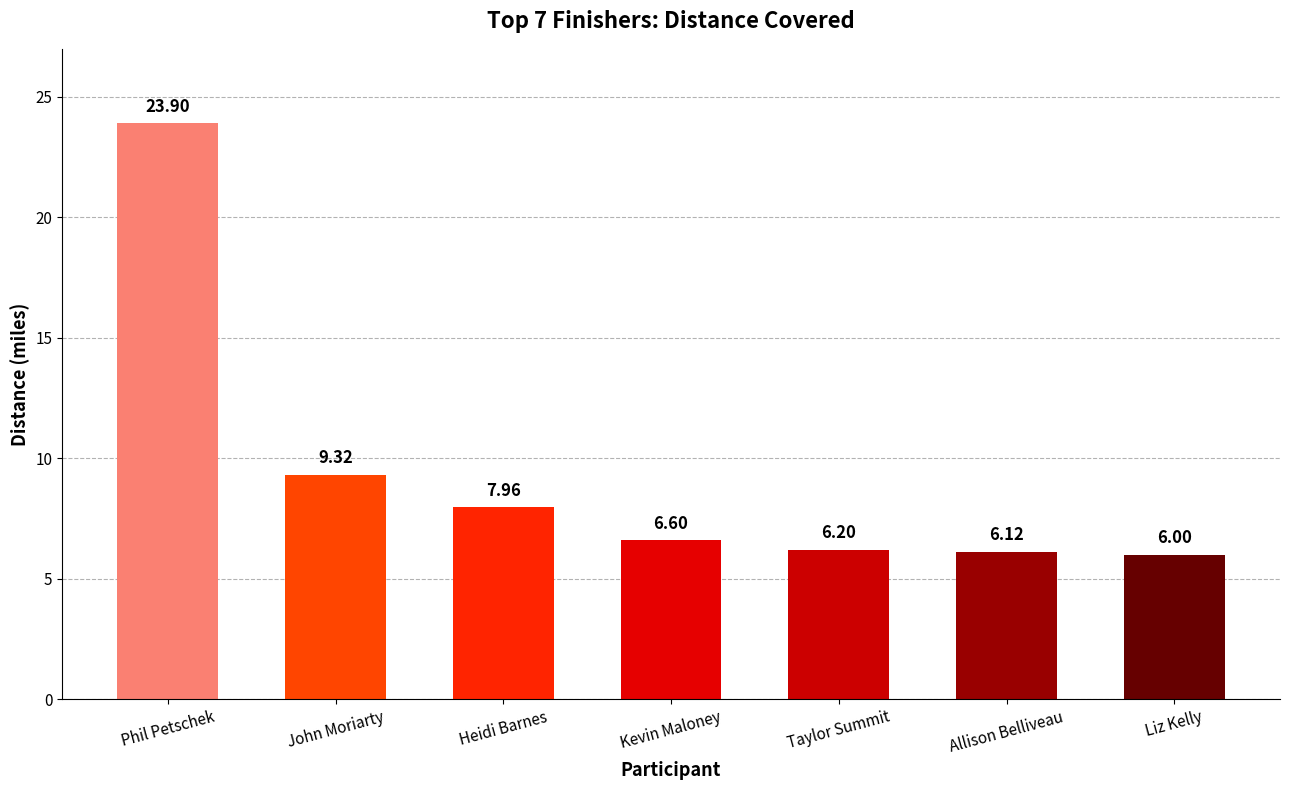

Where is the data nearest to the value 14?

John Moriarty